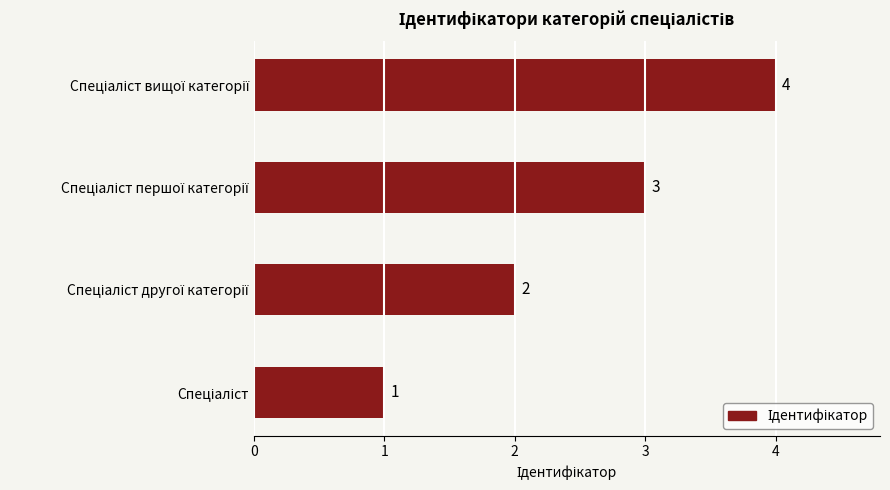

What is the maximum value shown in the chart?

4